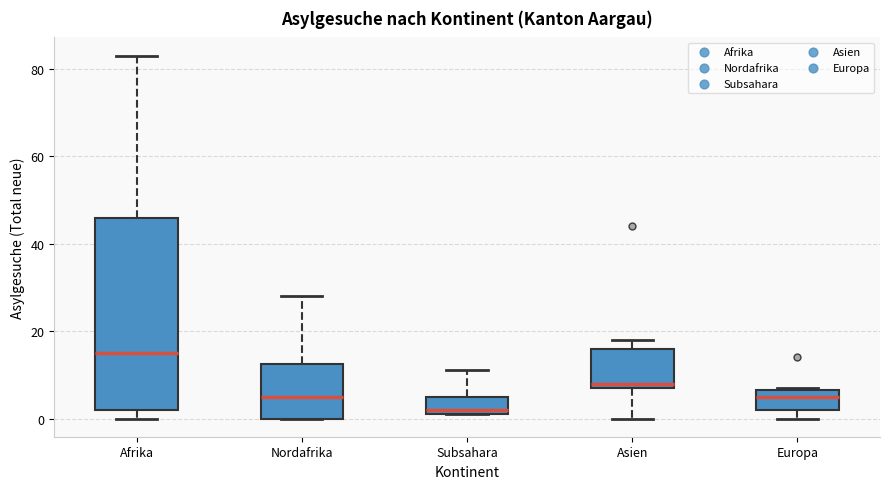

Reading left to right, read every box against the y-axis: the position of its median line, the range the box covers, and the ends of its whiskers. The values are not printed on the chart, so give them approximately, as read against the axis.

Afrika: median 16, box 2 to 46, whiskers 0 to 84
Nordafrika: median 6, box 0 to 12, whiskers 0 to 28
Subsahara: median 2 (just above the box's lower edge), box 2 to 6, whiskers 2 to 12
Asien: median 8 (just above the box's lower edge), box 8 to 16, whiskers 0 to 18
Europa: median 6 (just below the box's upper edge), box 2 to 6, whiskers 0 to 8